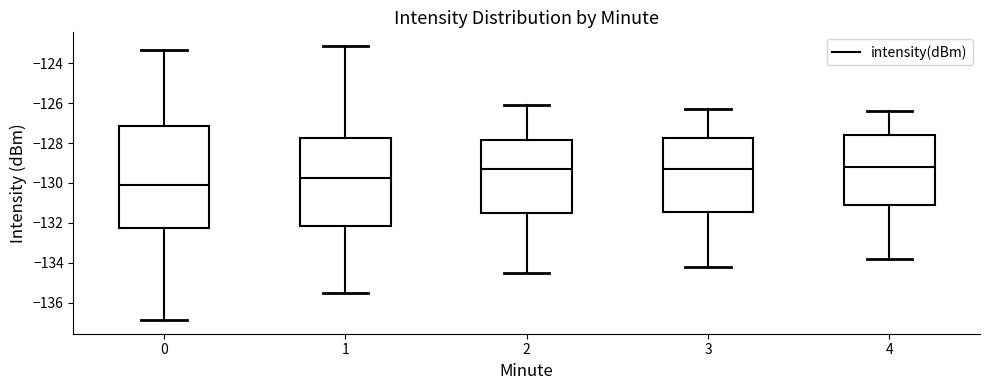

Where is the upper edge of the box at x = 1 on the y-axis? The values are not printed on the chart, so give them approximately, as read against the axis.

-127.8